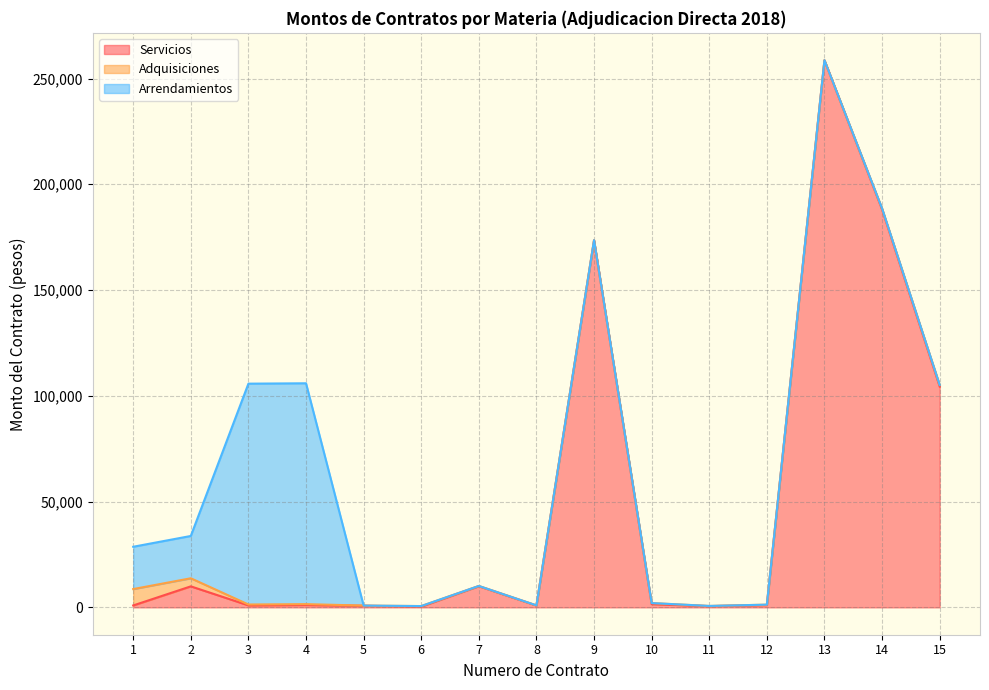

List the series in order of their overall mean, lowest first.

Adquisiciones, Arrendamientos, Servicios